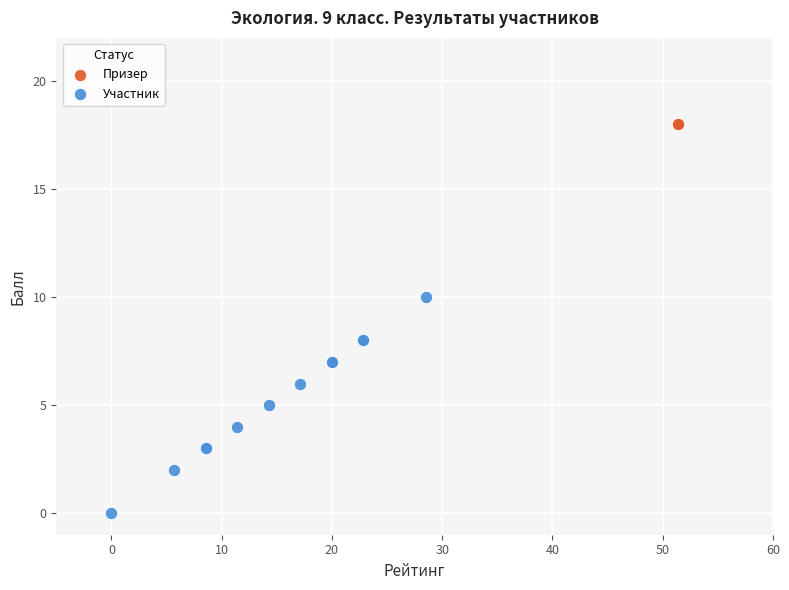

Which series reaches the maximum Y coordinate?

Призер